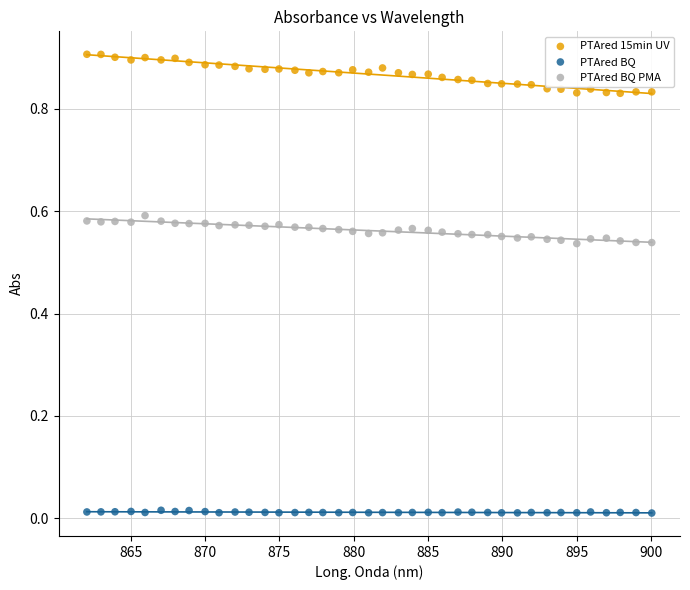

Across all data points, what is the range of X values (max minus min)?

38.0